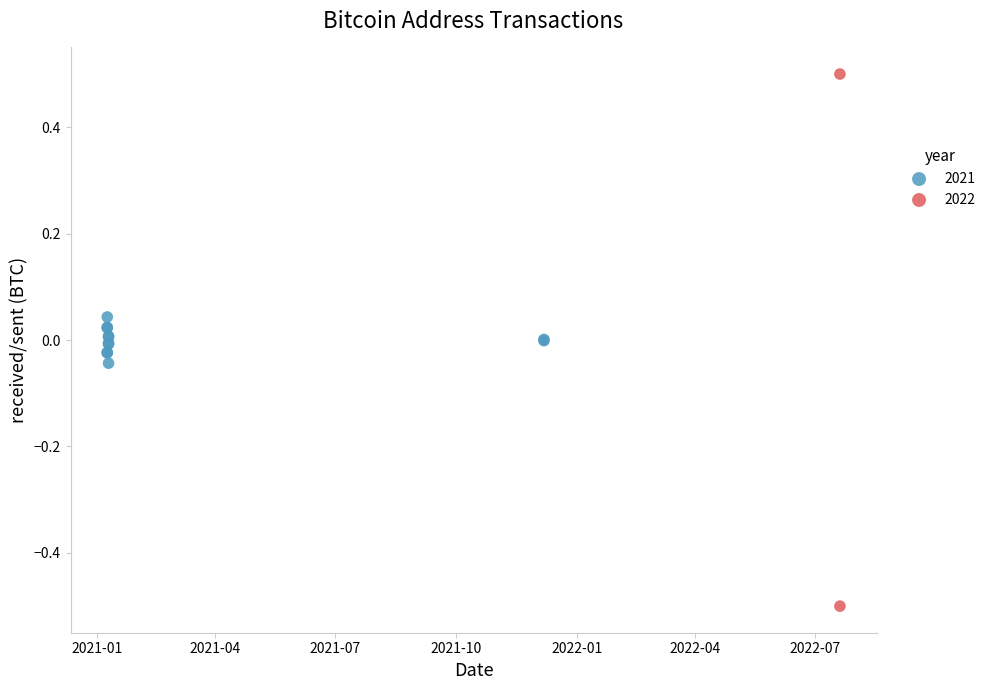

Which series reaches the maximum Y coordinate?

2022